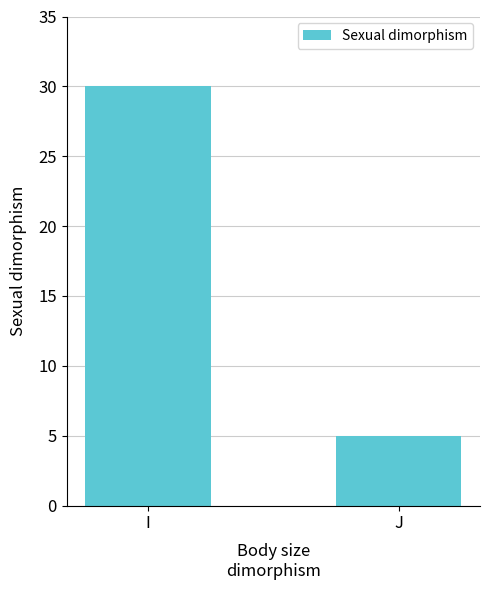

Approximately how many times larger is the value at J compared to I?

0.2